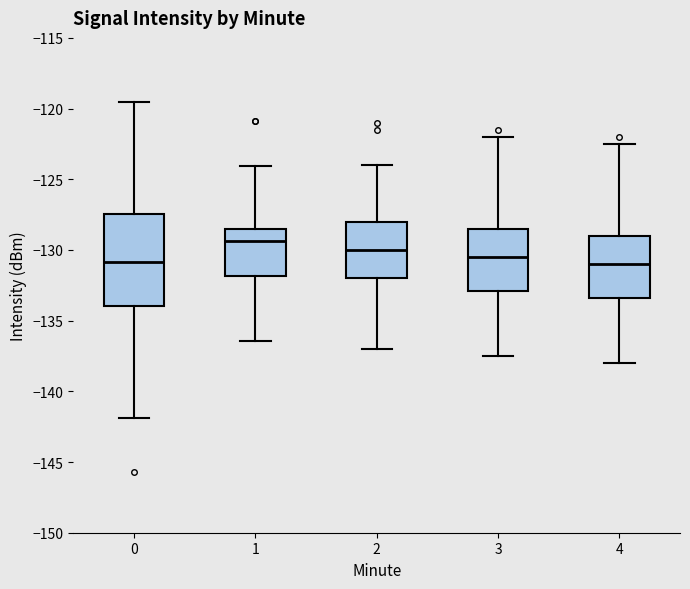

Where does the lower whisker of the box at x = 0 end on the y-axis? The values are not printed on the chart, so give them approximately, as read against the axis.

-142.0